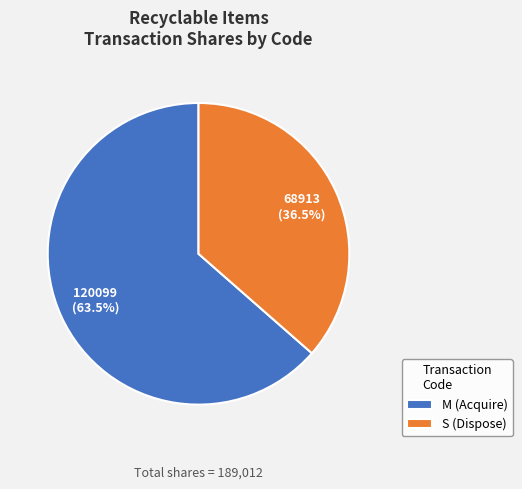

What percentage is NOT represented by S (Dispose)?

63.5%